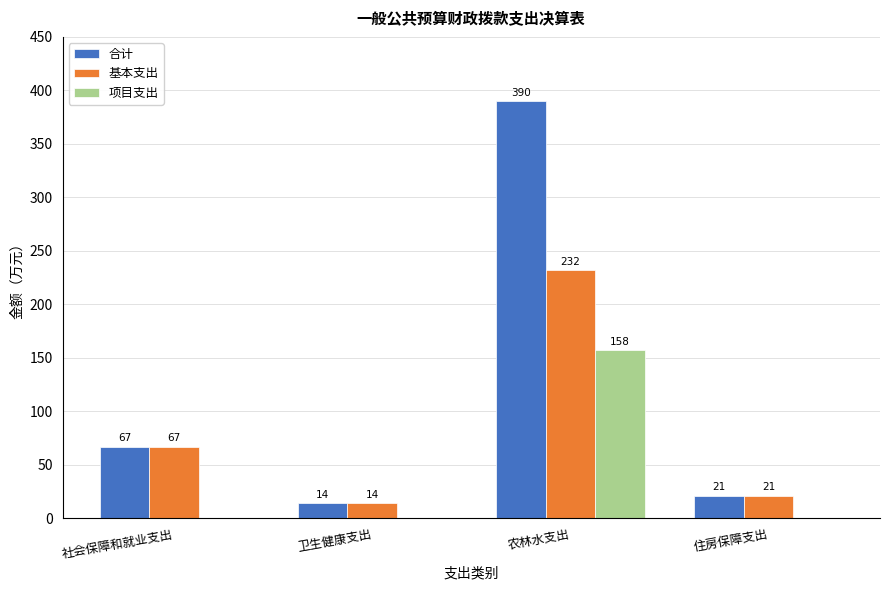

Is it true that 项目支出 equals 56.6 at 住房保障支出?

False